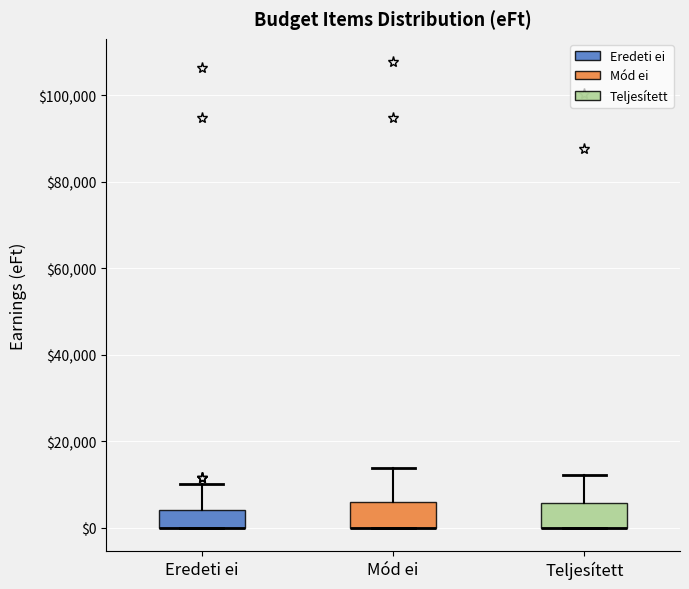

Reading left to right, transcribe this box plot: for each box, give where its median line is, the range the box spans, and where its two whiskers end, as read against the y-axis. The values are not printed on the chart, so give them approximately, as read against the axis.

Eredeti ei: median 0 (drawn on the box's lower edge), box 0 to 4000, whiskers 0 to 10000
Mód ei: median 0 (drawn on the box's lower edge), box 0 to 6000, whiskers 0 to 14000
Teljesített: median 0 (drawn on the box's lower edge), box 0 to 6000, whiskers 0 to 12000